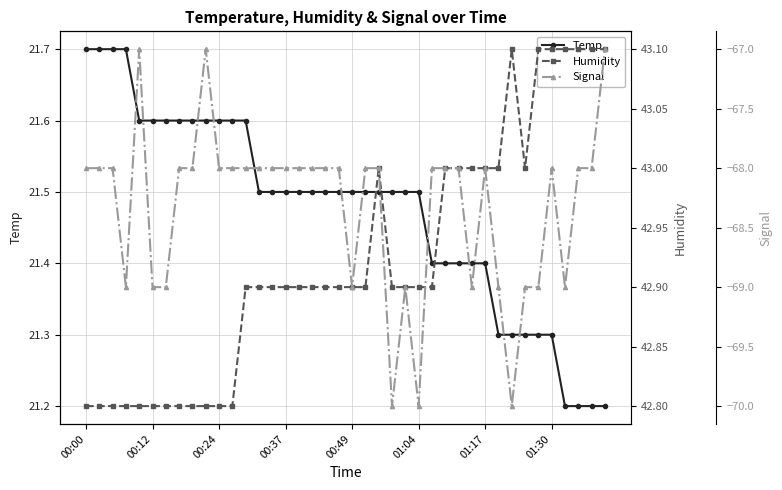

Is it true that Temp equals 21.5 at 23?

True